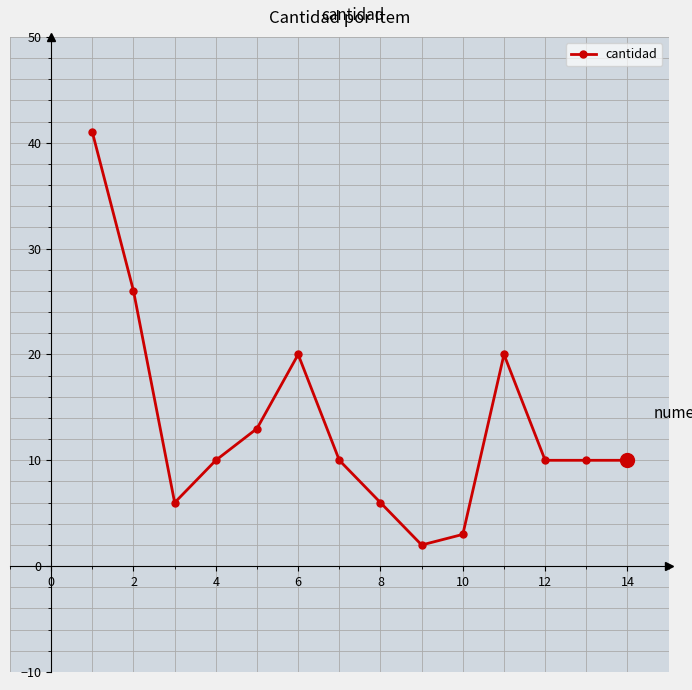

True or false: the data has more than 1 interior local peaks.

True